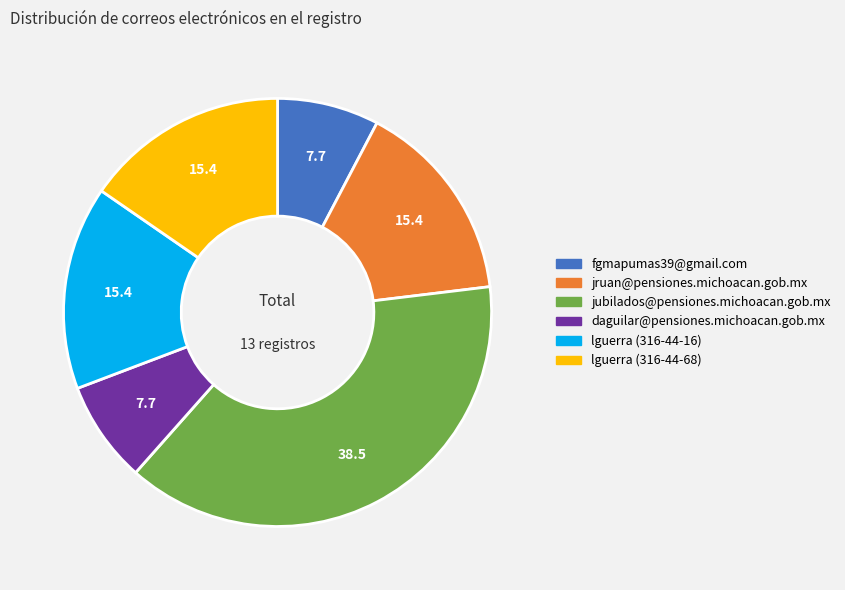

What is the largest slice in the pie chart?

jubilados@pensiones.michoacan.gob.mx